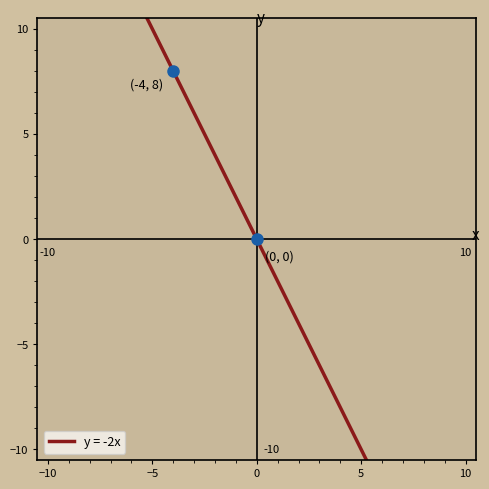

Between -4 and -6, which is larger?

-4